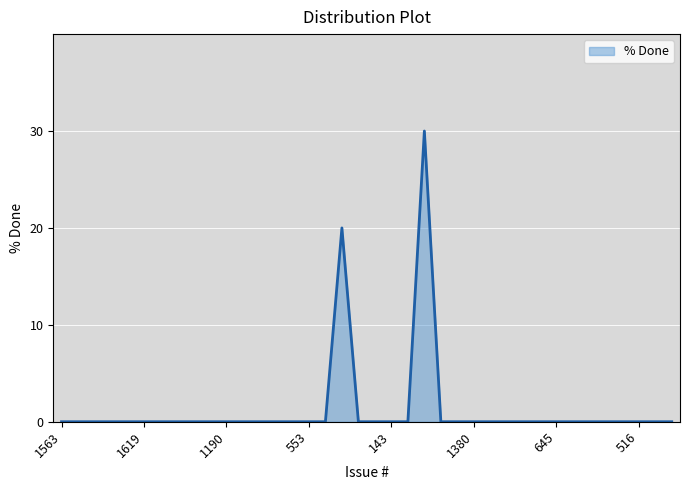

What is the difference between the maximum and minimum values?

30